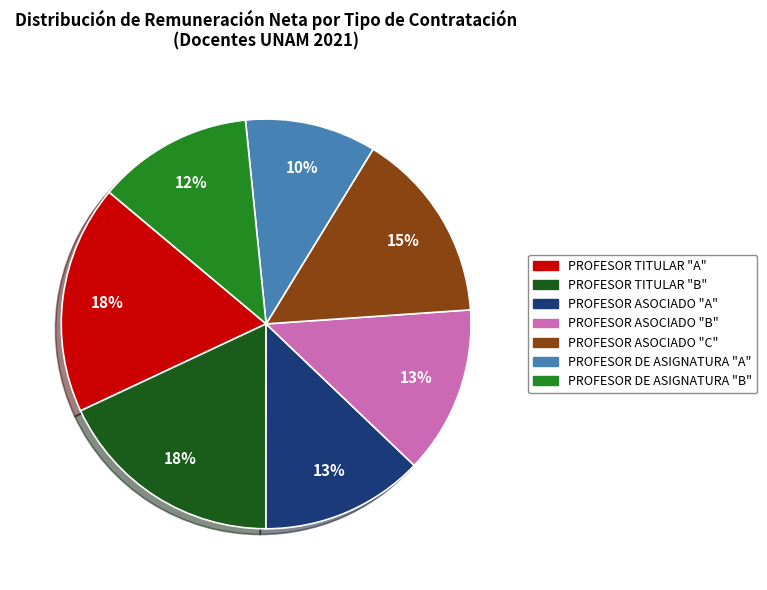

What is the ratio of the value at PROFESOR ASOCIADO "C" to the value at PROFESOR DE ASIGNATURA "A"?

1.5